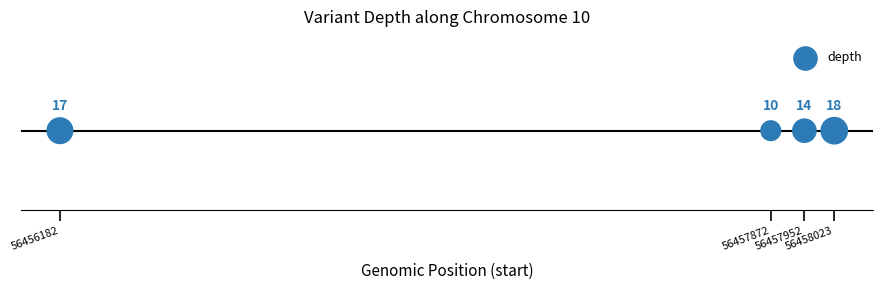

What is the ratio of the value at 56458023 to the value at 56457872?

1.8